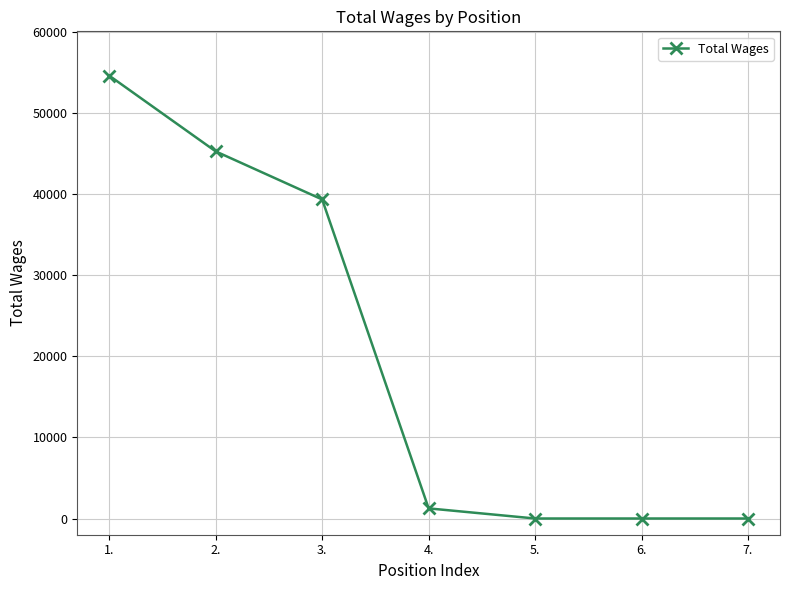

Is it true that the value at 1. is 79581?

False